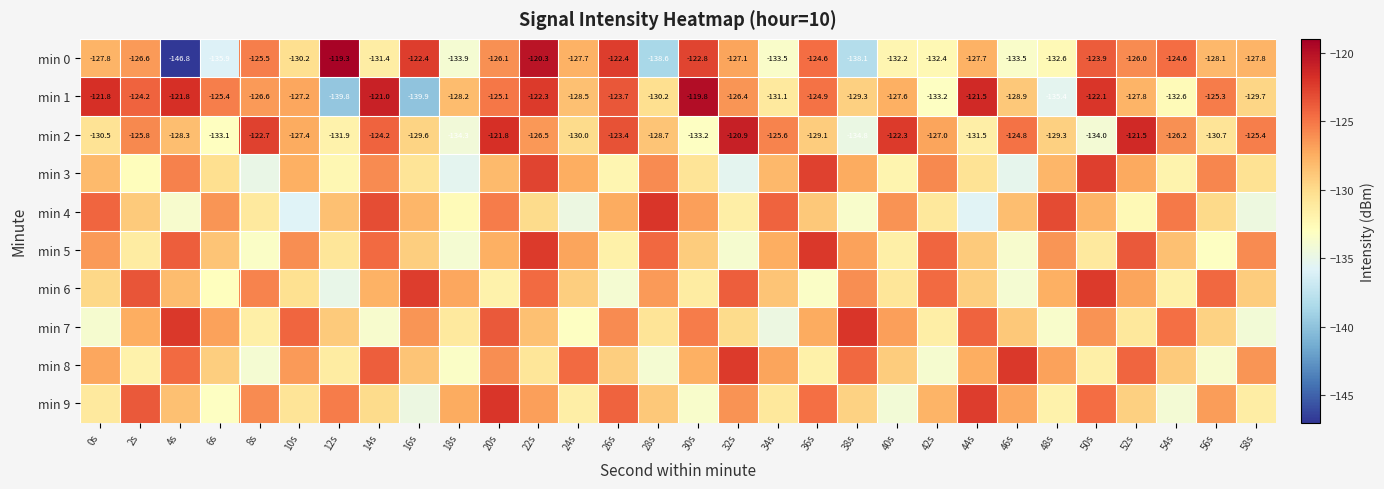

What is the total value across all series at 44s?

-1279.3